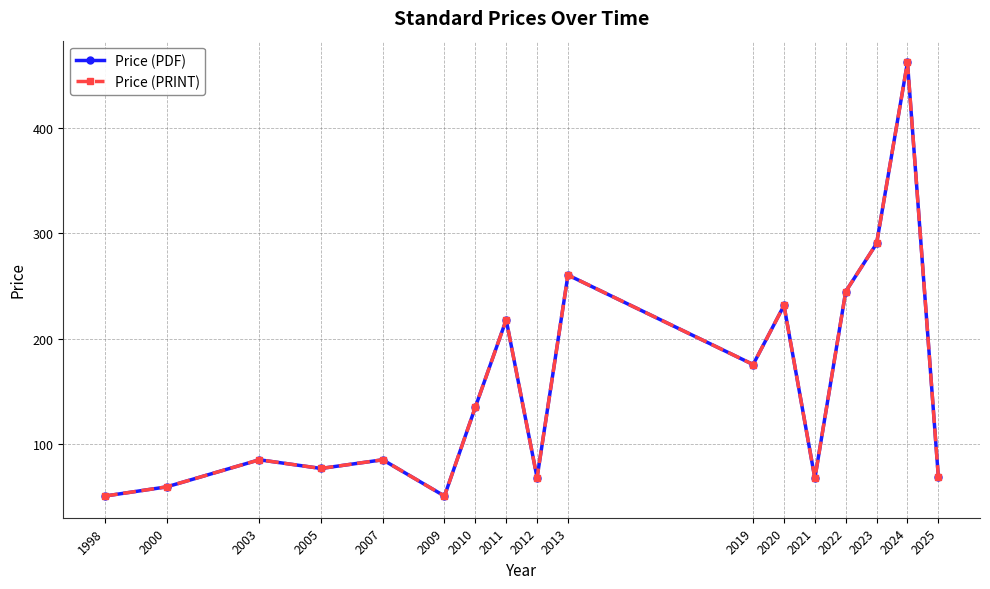

Reading left to right, transcribe all the data shown in this chart.

Price (PDF): 1998=50.6	2000=59.4	2003=85.0	2005=76.8	2007=85.0	2009=50.6	2010=134.9	2011=217.8	2012=68.0	2013=260.3	2019=175.4	2020=231.4	2021=67.5	2022=244.6	2023=290.2	2024=462.0	2025=69.0
Price (PRINT): 1998=50.6	2000=59.4	2003=85.0	2005=76.8	2007=85.0	2009=50.6	2010=134.9	2011=217.8	2012=68.0	2013=260.3	2019=175.4	2020=231.4	2021=67.5	2022=244.6	2023=290.2	2024=462.0	2025=69.0